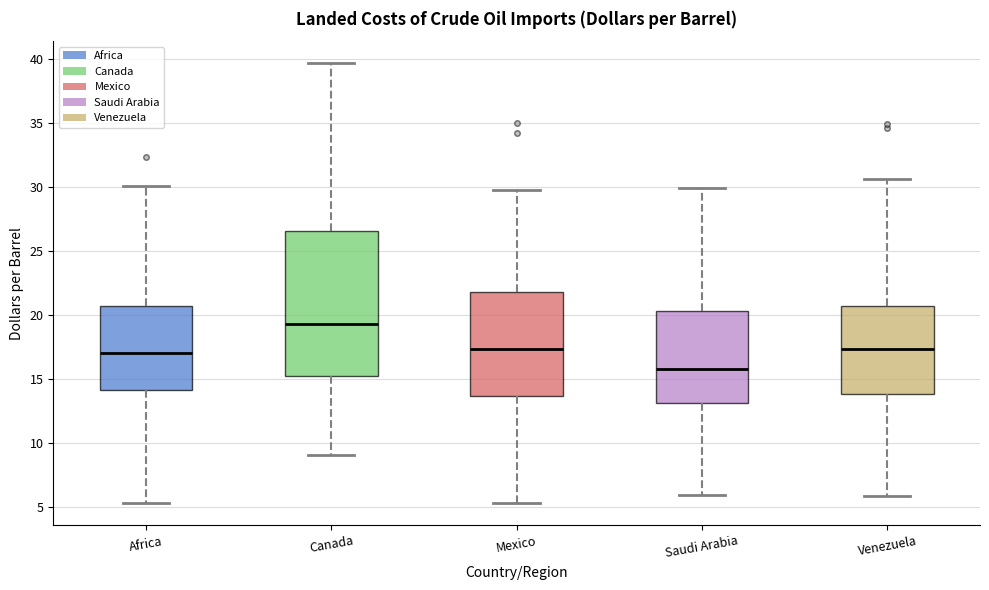

Where does the lower whisker of the box for Africa end on the y-axis? The values are not printed on the chart, so give them approximately, as read against the axis.

5.5